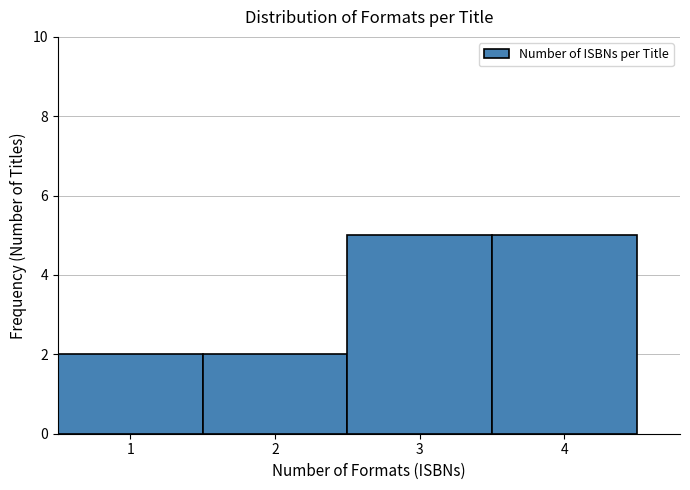

Reading left to right, transcribe this chart: for each bar, give the range it covers on the x-axis and its height. The values are not printed on the chart, so give them approximately, as read against the axis.

0.5 to 1.5: 2
1.5 to 2.5: 2
2.5 to 3.5: 5
3.5 to 4.5: 5